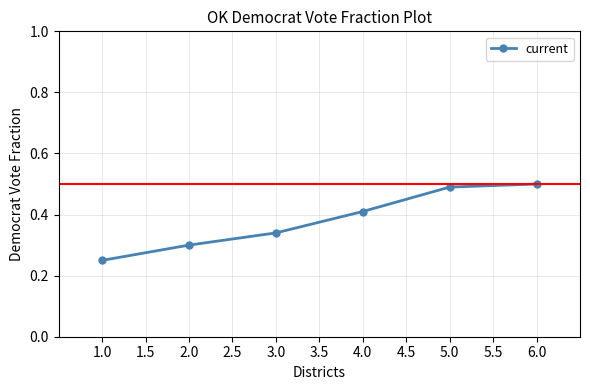

Which label corresponds to the smallest value in the chart?

1.0